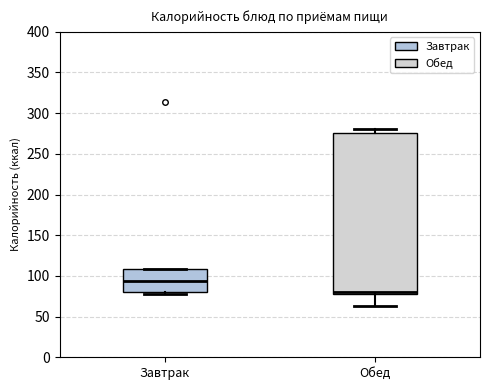

Reading left to right, transcribe this box plot: for each box, give where its median line is, the range the box spans, and where its two whiskers end, as read against the y-axis. The values are not printed on the chart, so give them approximately, as read against the axis.

Завтрак: median 95, box 80 to 110, whiskers 80 (just below the box's lower edge) to 110
Обед: median 80 (just above the box's lower edge), box 80 to 275, whiskers 65 to 280